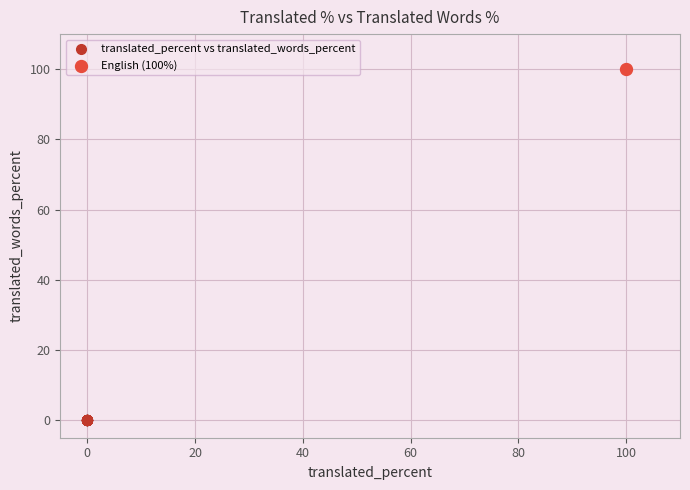

Which series reaches the minimum Y coordinate?

translated_percent vs translated_words_percent